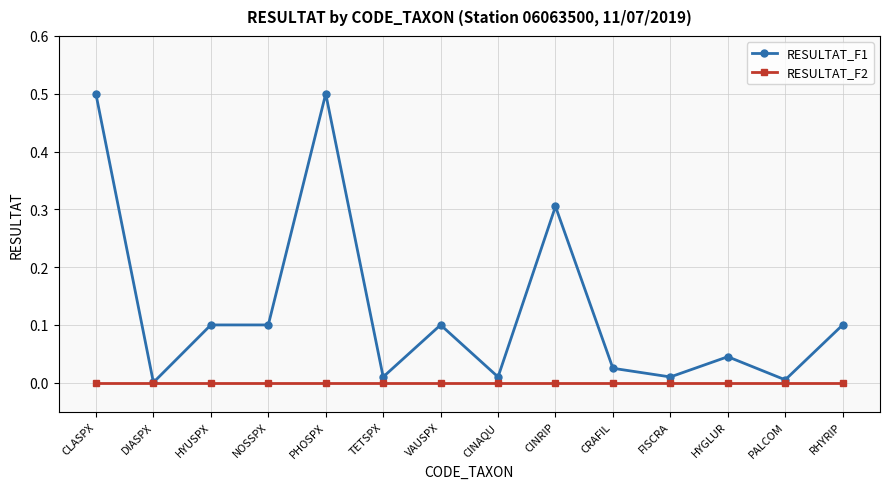

Which series has the largest total across all categories?

RESULTAT_F1